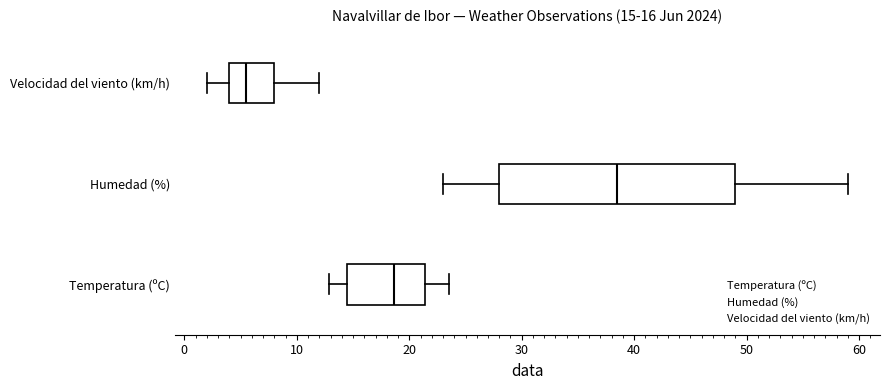

Comparing the boxes themselves (not the whiskers), which one is the widest?

Humedad (%)